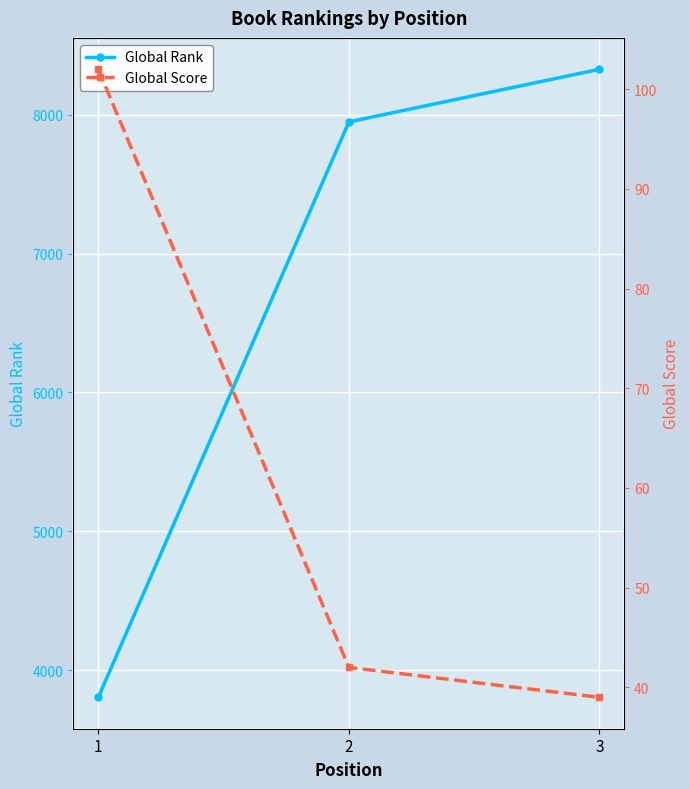

What is the value of the Global Score point at the 1st from the left?

102